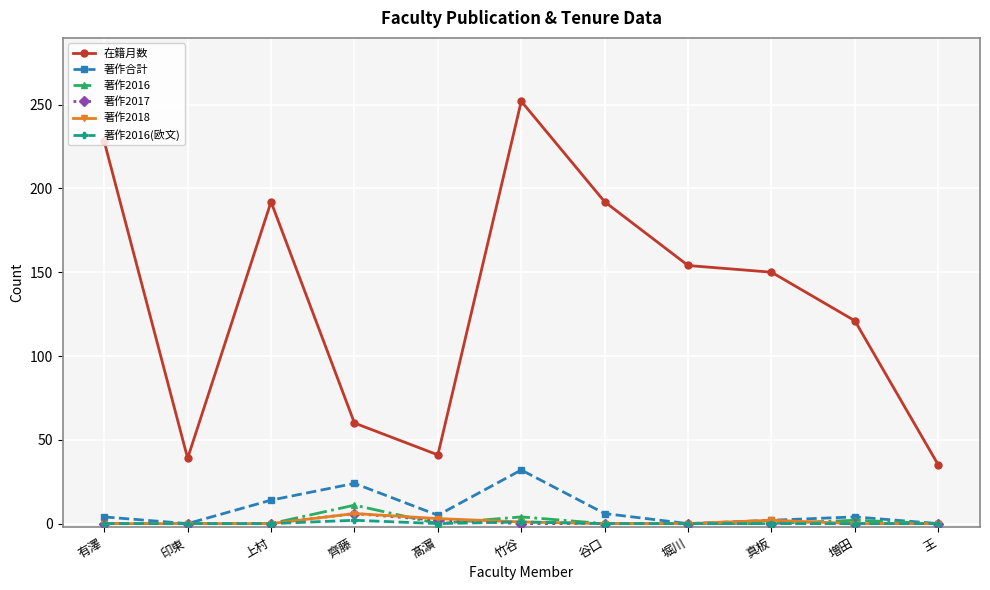

The 著作合計 series shows 6 at 谷口. True or false?

True